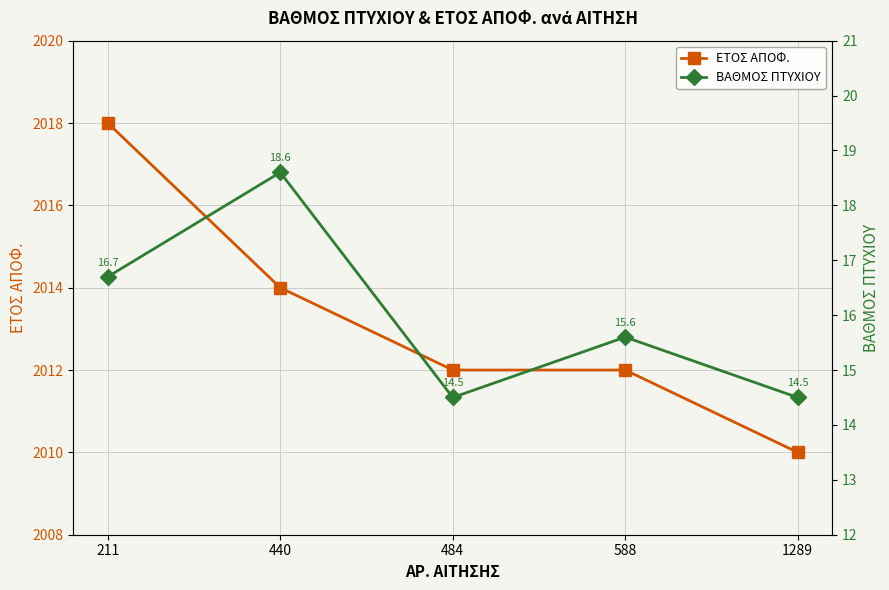

True or false: ΒΑΘΜΟΣ ΠΤΥΧΙΟΥ and ΕΤΟΣ ΑΠΟΦ. intersect in this chart.

False